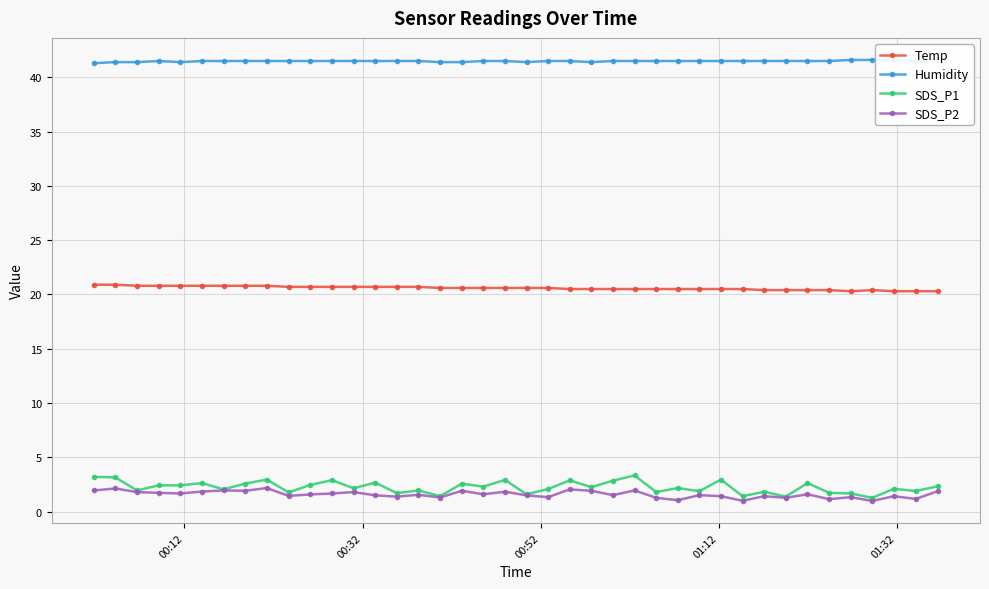

What is the highest value of the Temp series?

20.9